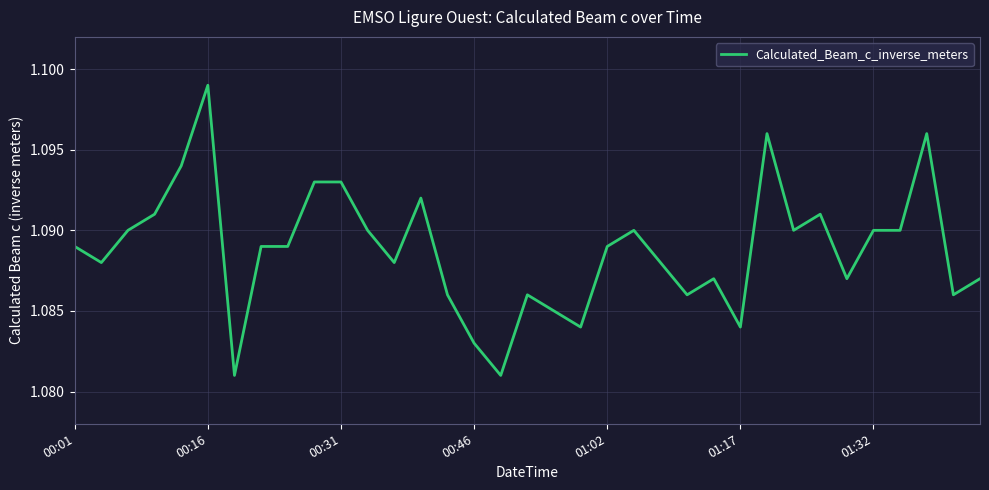

Is it true that the value at 00:31 is 0.7?

False